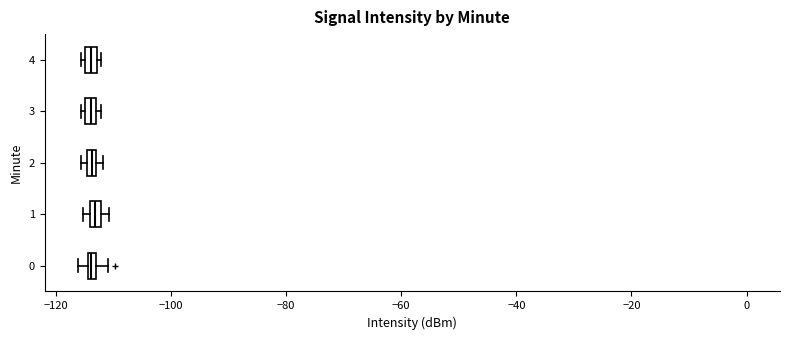

Where is the left edge of the box at y = 2 on the x-axis? The values are not printed on the chart, so give them approximately, as read against the axis.

-114